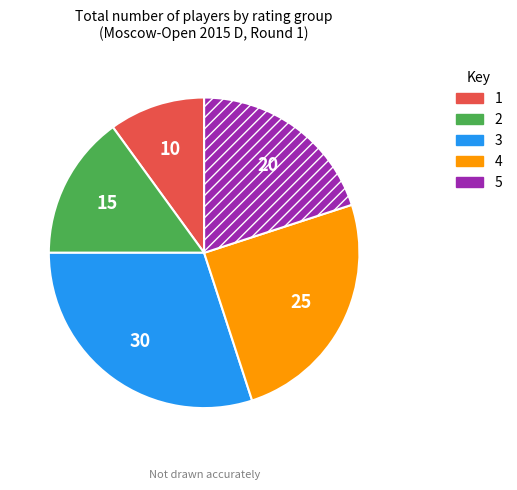

Is there any slice that represents more than half of the pie?

No